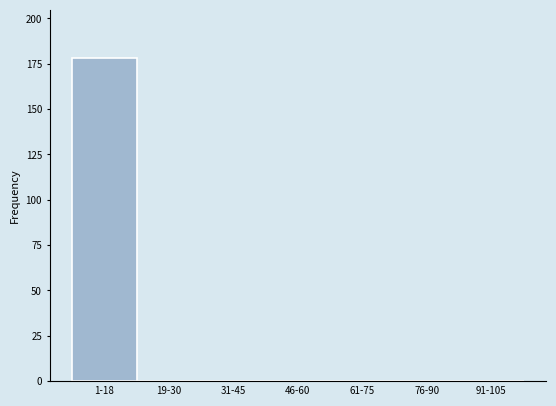

Reading left to right, transcribe all the data shown in this chart.

1-18=178	19-30=0	31-45=0	46-60=0	61-75=0	76-90=0	91-105=0